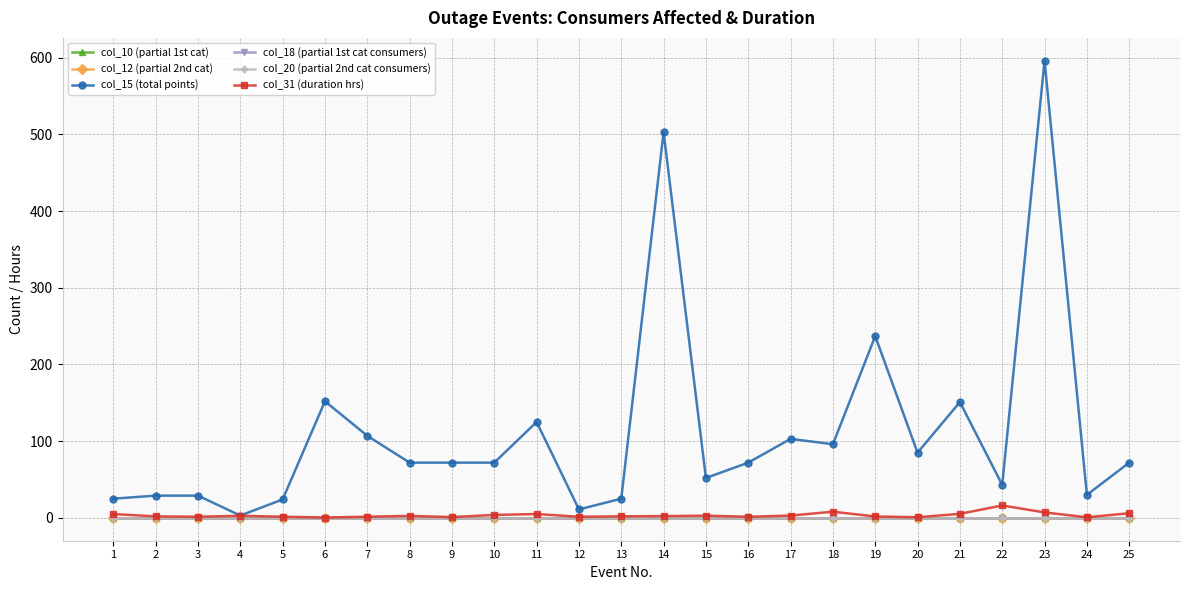

Does the chart have visible grid lines?

Yes